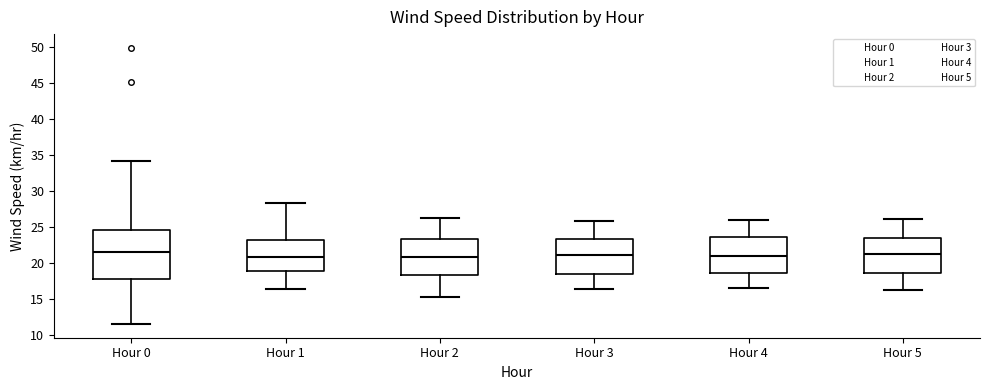

Where does the upper whisker of the box for Hour 2 end on the y-axis? The values are not printed on the chart, so give them approximately, as read against the axis.

26.0